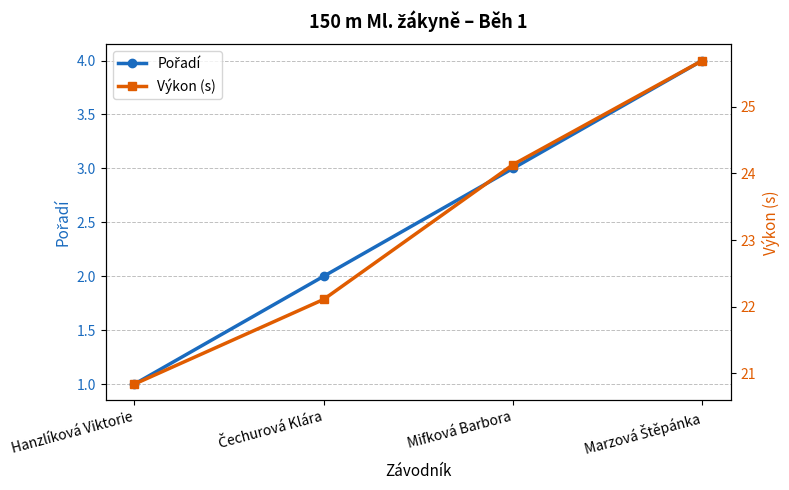

Which category has the lowest value across all series?

Hanzlíková Viktorie